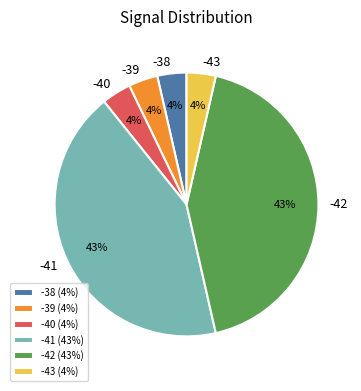

How many slices are in this pie chart?

6